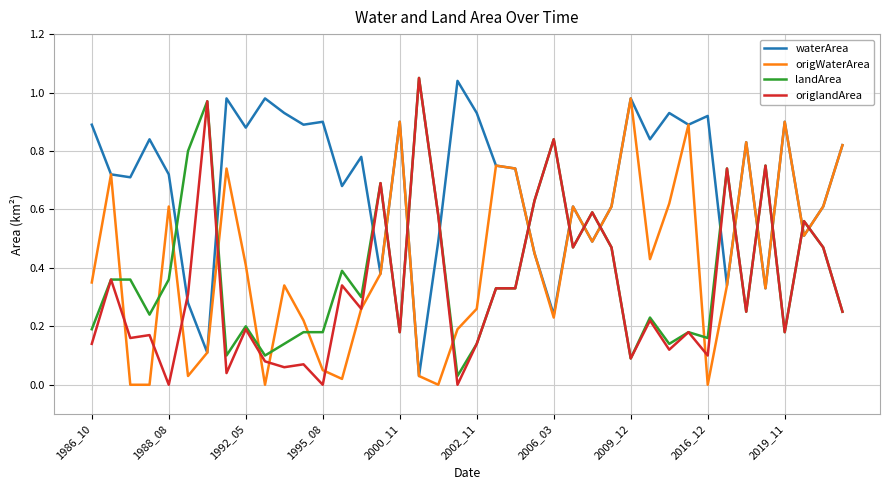

After their last crossing, which series has the higher values: landArea or origWaterArea?

origWaterArea